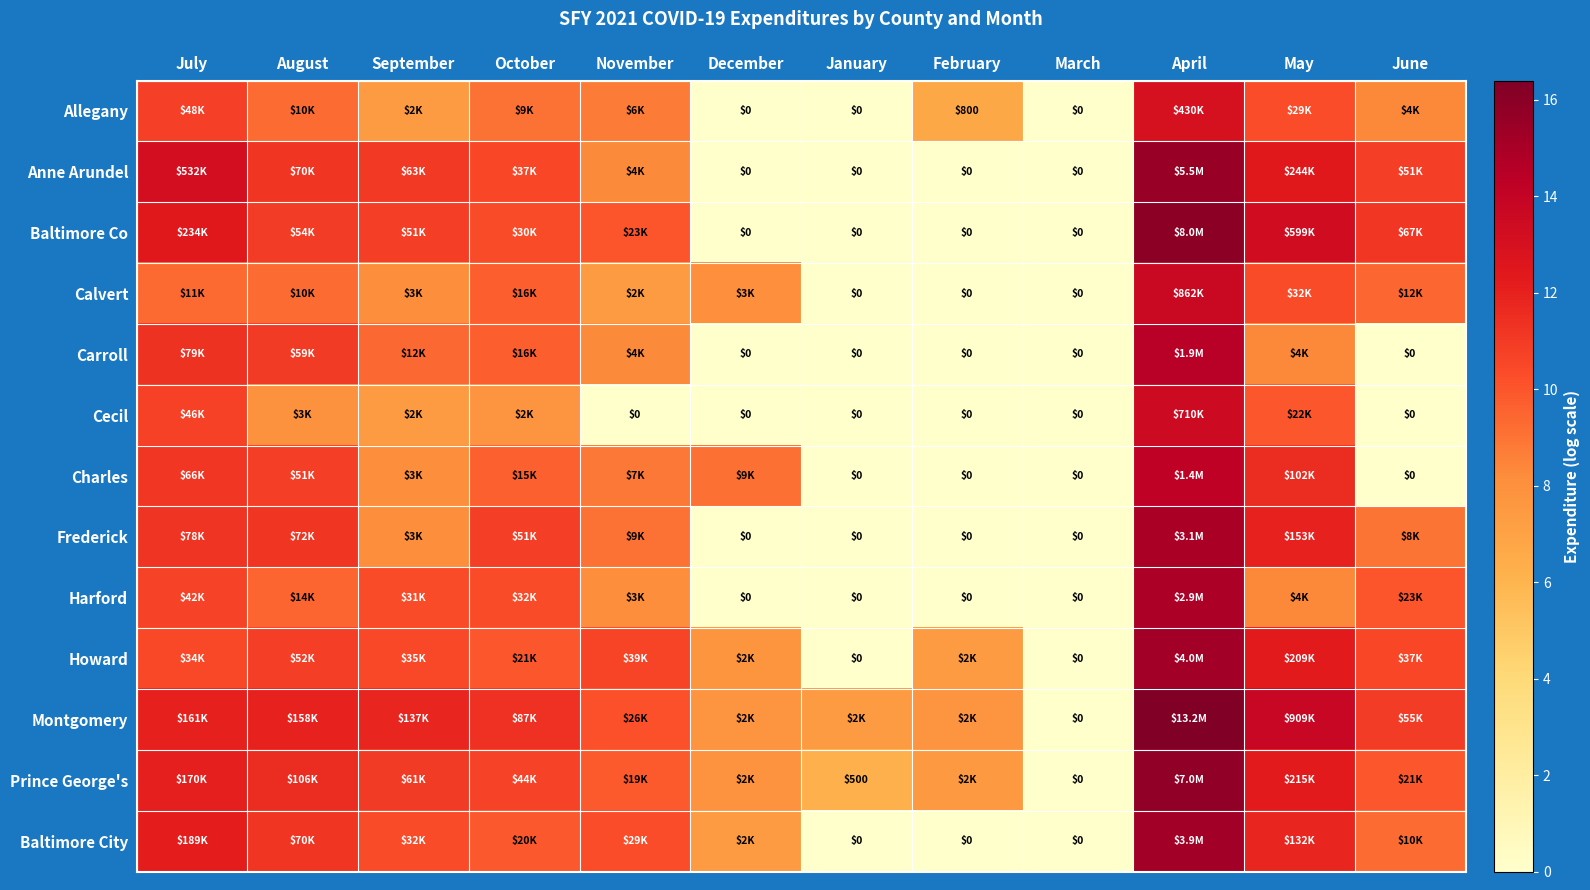

Rank the series at February from lowest to highest value.

Anne Arundel, Baltimore Co, Calvert, Carroll, Cecil, Charles, Frederick, Harford, Baltimore City, Allegany, Howard, Prince George's, Montgomery